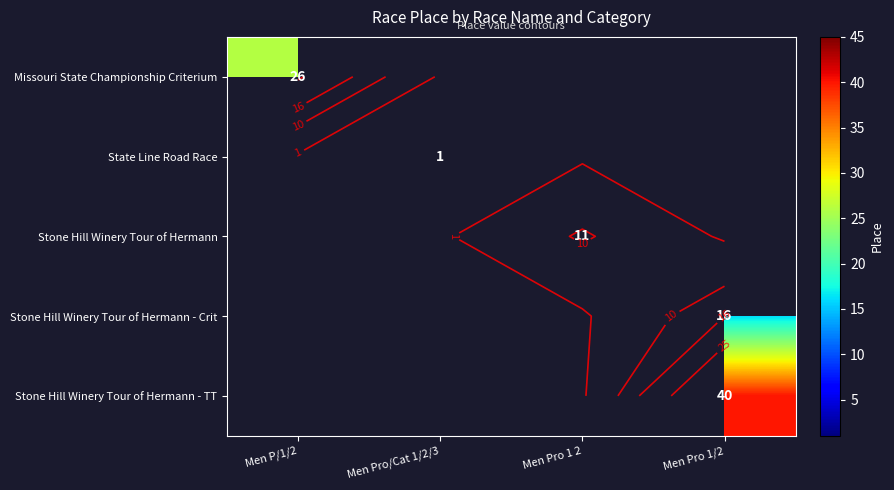

List the labels in order of Stone Hill Winery Tour of Hermann - Crit value, smallest first.

Men P/1/2, Men Pro/Cat 1/2/3, Men Pro 1 2, Men Pro 1/2